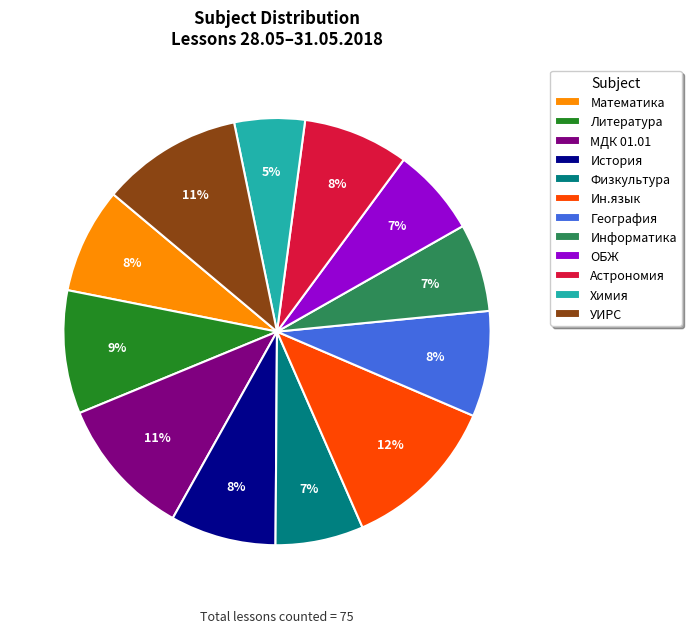

To the nearest percent, what is the average slice percentage?

8%